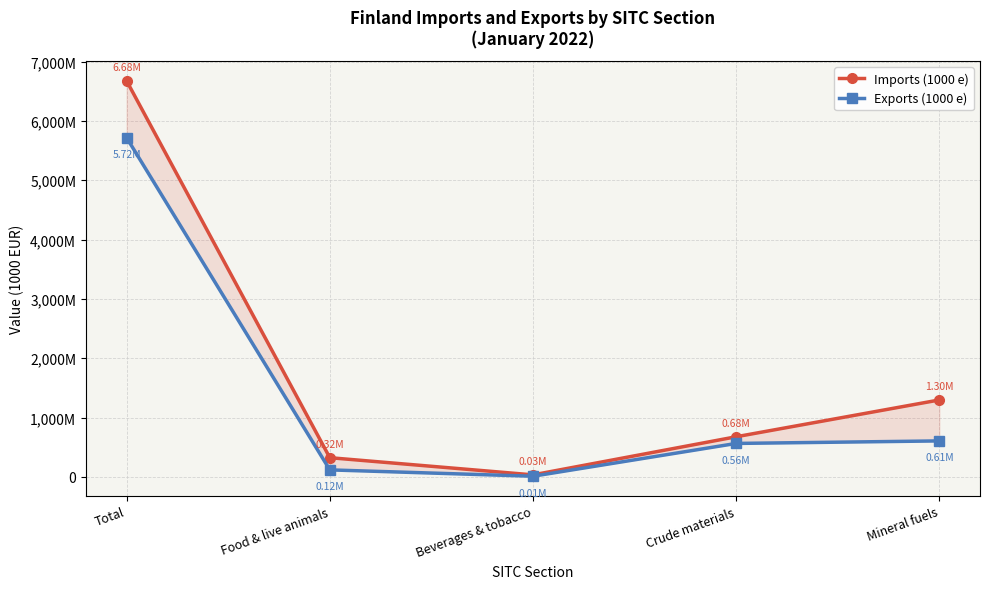

Is the value of Imports (1000 e) at Beverages & tobacco greater than the value of Exports (1000 e) at Food & live animals?

No